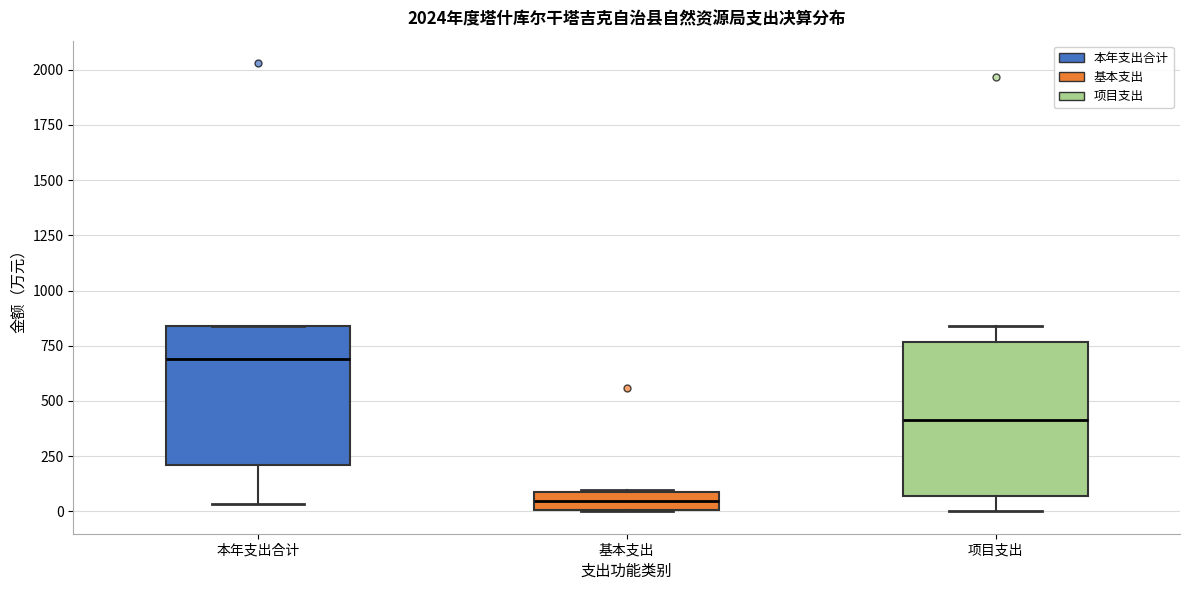

Reading left to right, transcribe this box plot: for each box, give where its median line is, the range the box spans, and where its two whiskers end, as read against the y-axis. The values are not printed on the chart, so give them approximately, as read against the axis.

本年支出合计: median 700, box 200 to 850, whiskers 50 to 850
基本支出: median 50, box 0 to 100, whiskers 0 to 100
项目支出: median 400, box 50 to 750, whiskers 0 to 850